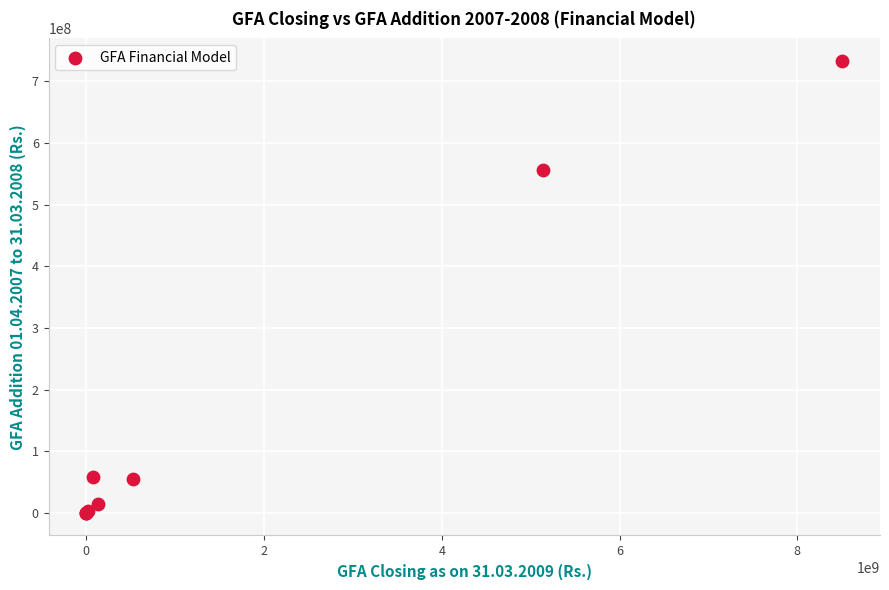

What Y value in the scatter plot is closest to 366439346?

555565859.0